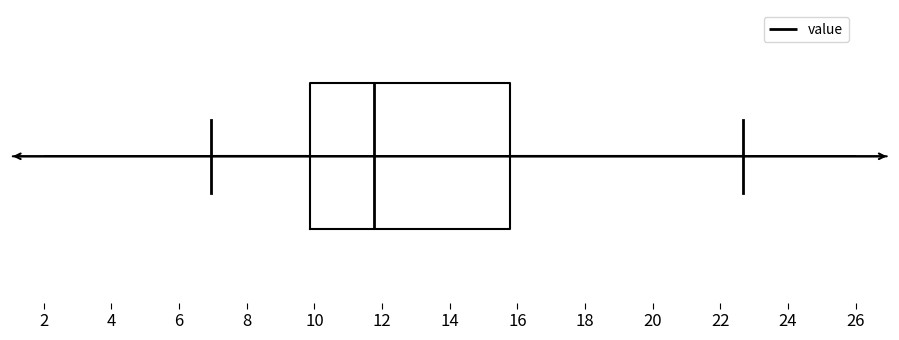

Where does the right whisker of the box end on the x-axis? The values are not printed on the chart, so give them approximately, as read against the axis.

22.6